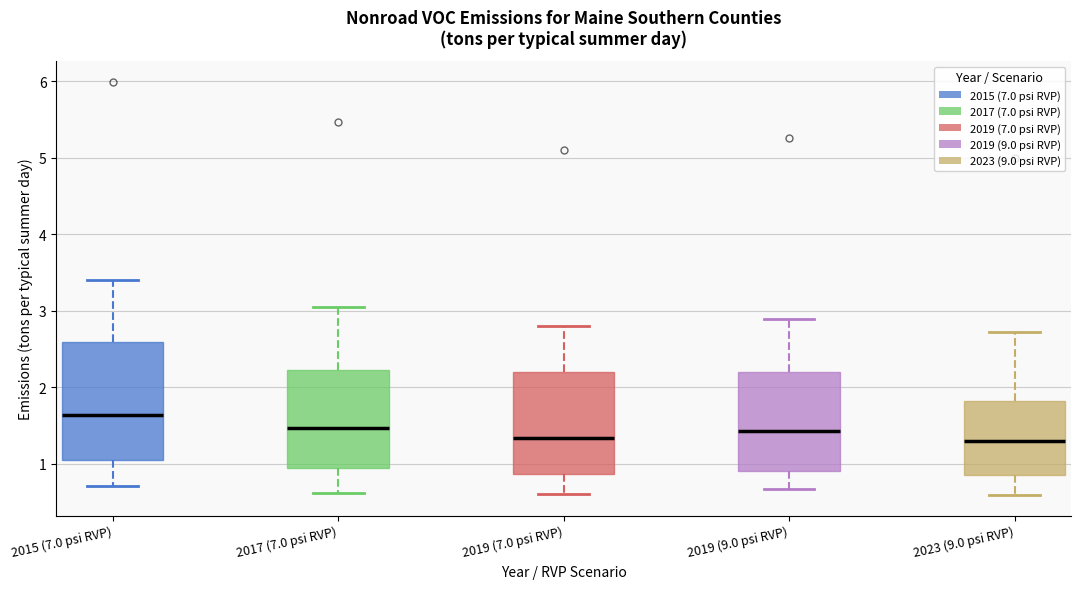

Reading left to right, transcribe this box plot: for each box, give where its median line is, the range the box spans, and where its two whiskers end, as read against the y-axis. The values are not printed on the chart, so give them approximately, as read against the axis.

2015 (7.0 psi RVP): median 1.6, box 1.0 to 2.6, whiskers 0.7 to 3.4
2017 (7.0 psi RVP): median 1.5, box 0.9 to 2.2, whiskers 0.6 to 3.1
2019 (7.0 psi RVP): median 1.3, box 0.9 to 2.2, whiskers 0.6 to 2.8
2019 (9.0 psi RVP): median 1.4, box 0.9 to 2.2, whiskers 0.7 to 2.9
2023 (9.0 psi RVP): median 1.3, box 0.9 to 1.8, whiskers 0.6 to 2.7